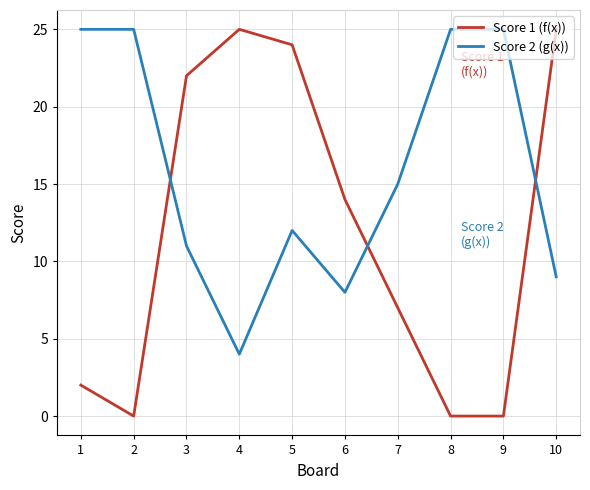

Where do Score 1 (f(x)) and Score 2 (g(x)) first cross each other?

2 and 3